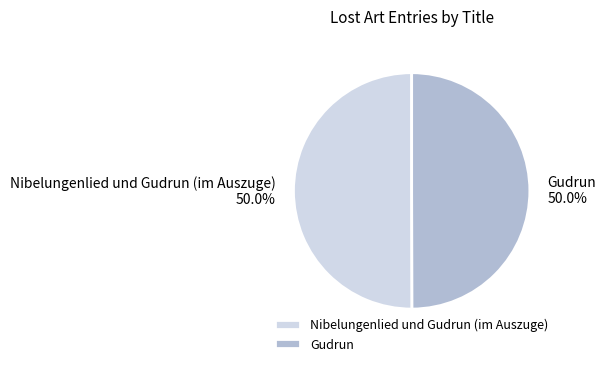

To the nearest percent, what is the average slice percentage?

50%